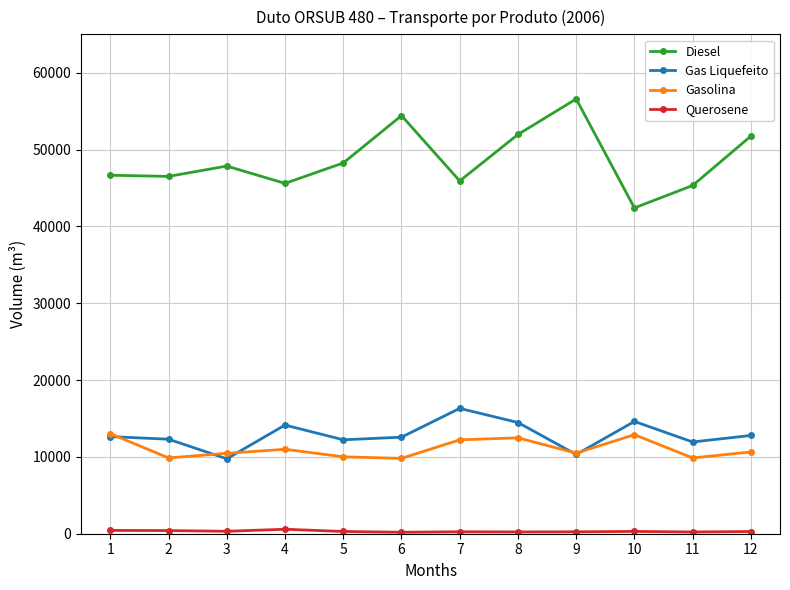

Between 2 and 8, which series saw the biggest shift?

Diesel